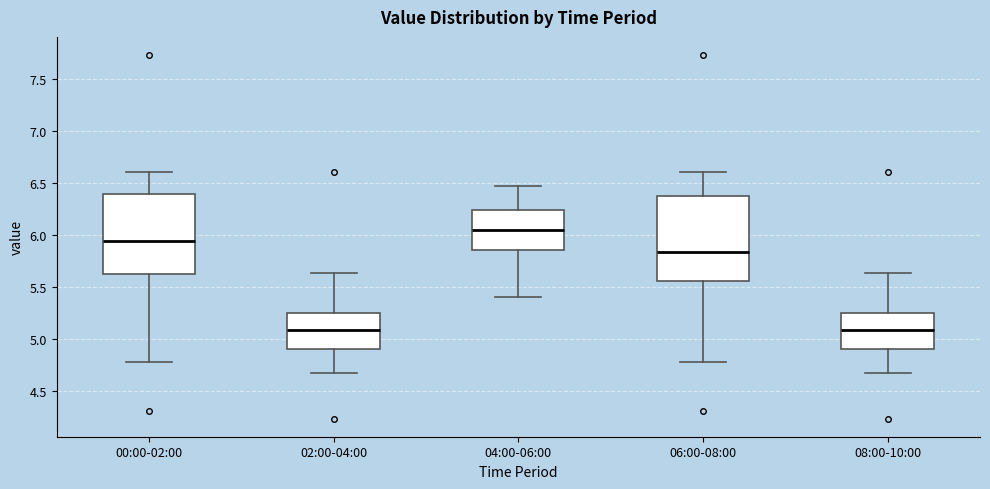

Reading left to right, read every box against the y-axis: the position of its median line, the range the box covers, and the ends of its whiskers. The values are not printed on the chart, so give them approximately, as read against the axis.

00:00-02:00: median 5.95, box 5.60 to 6.40, whiskers 4.75 to 6.60
02:00-04:00: median 5.10, box 4.90 to 5.25, whiskers 4.65 to 5.65
04:00-06:00: median 6.05, box 5.85 to 6.25, whiskers 5.40 to 6.45
06:00-08:00: median 5.85, box 5.55 to 6.35, whiskers 4.75 to 6.60
08:00-10:00: median 5.10, box 4.90 to 5.25, whiskers 4.65 to 5.65